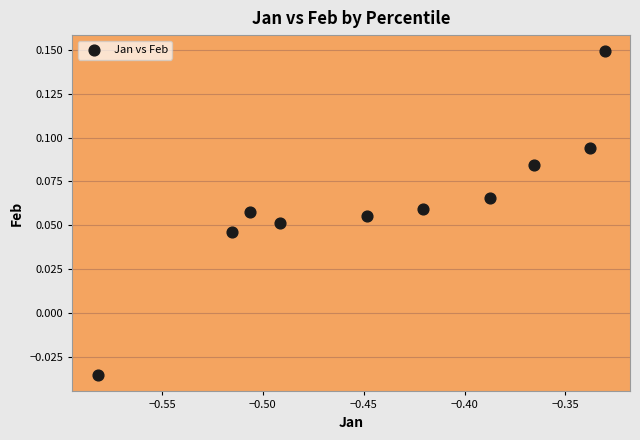

What is the average X value?

-0.4